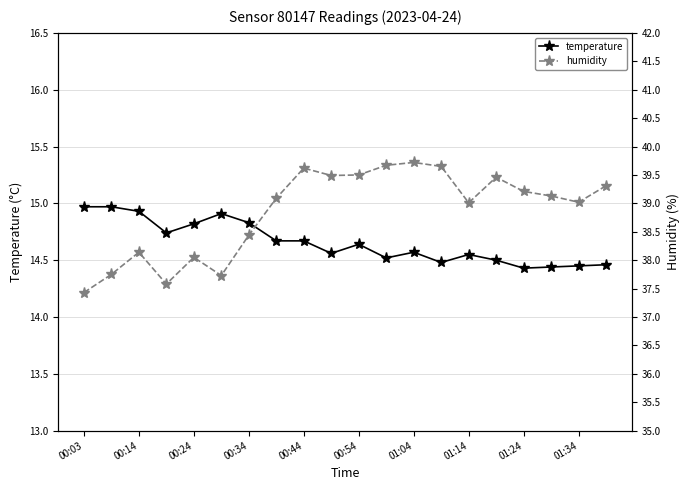

True or false: temperature has more than 2 points higher than both neighbors.

True